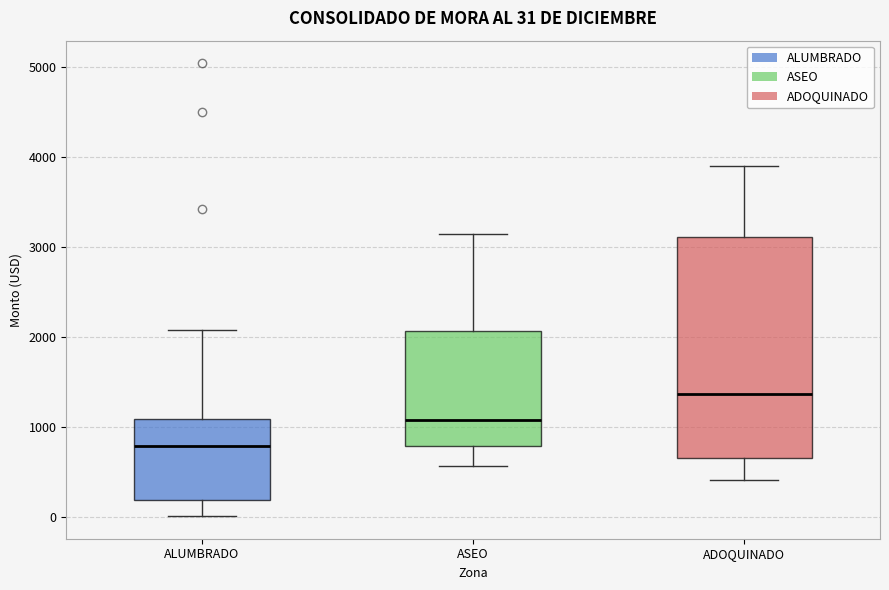

Which box has the highest median line?

ADOQUINADO